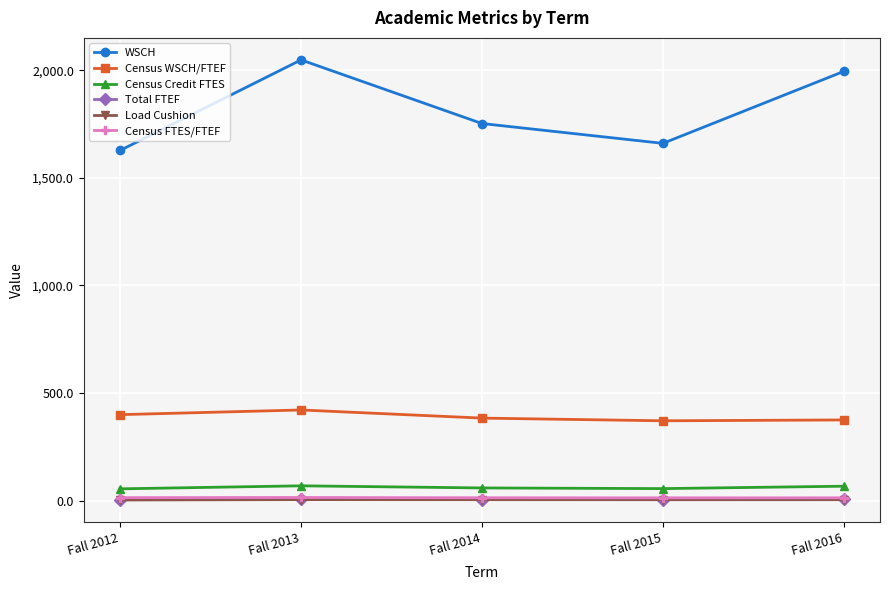

What are all the series names shown in the legend?

WSCH, Census WSCH/FTEF, Census Credit FTES, Total FTEF, Load Cushion, Census FTES/FTEF